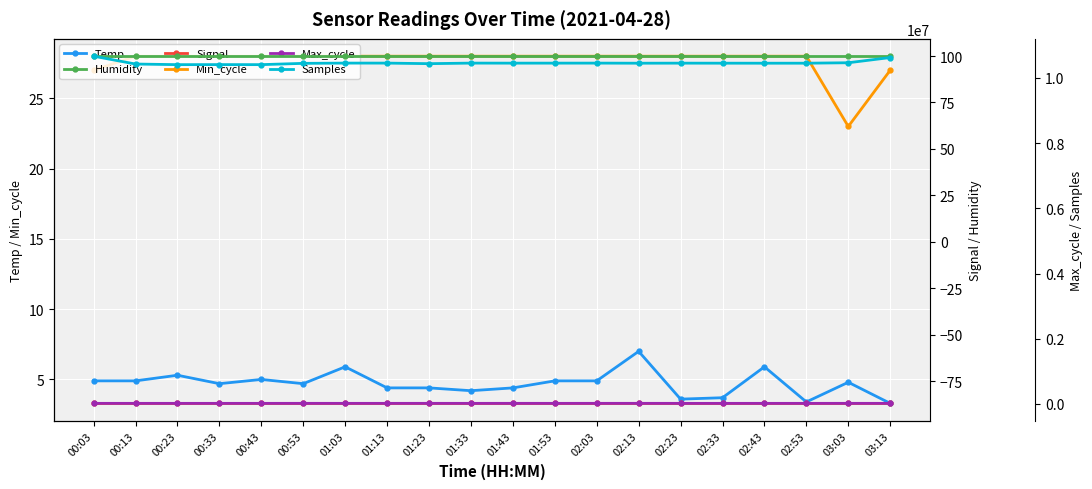

How many lines are shown in the chart?

6